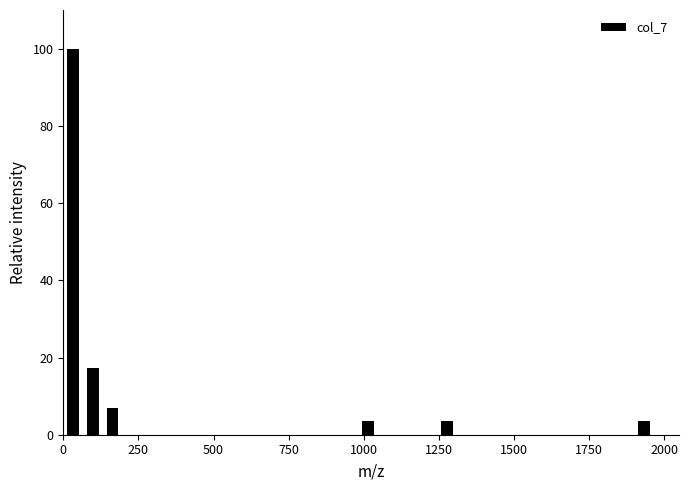

Around what value on the x-axis is the tallest bar? Give the approximate position of its centre, as read against the axis.

50